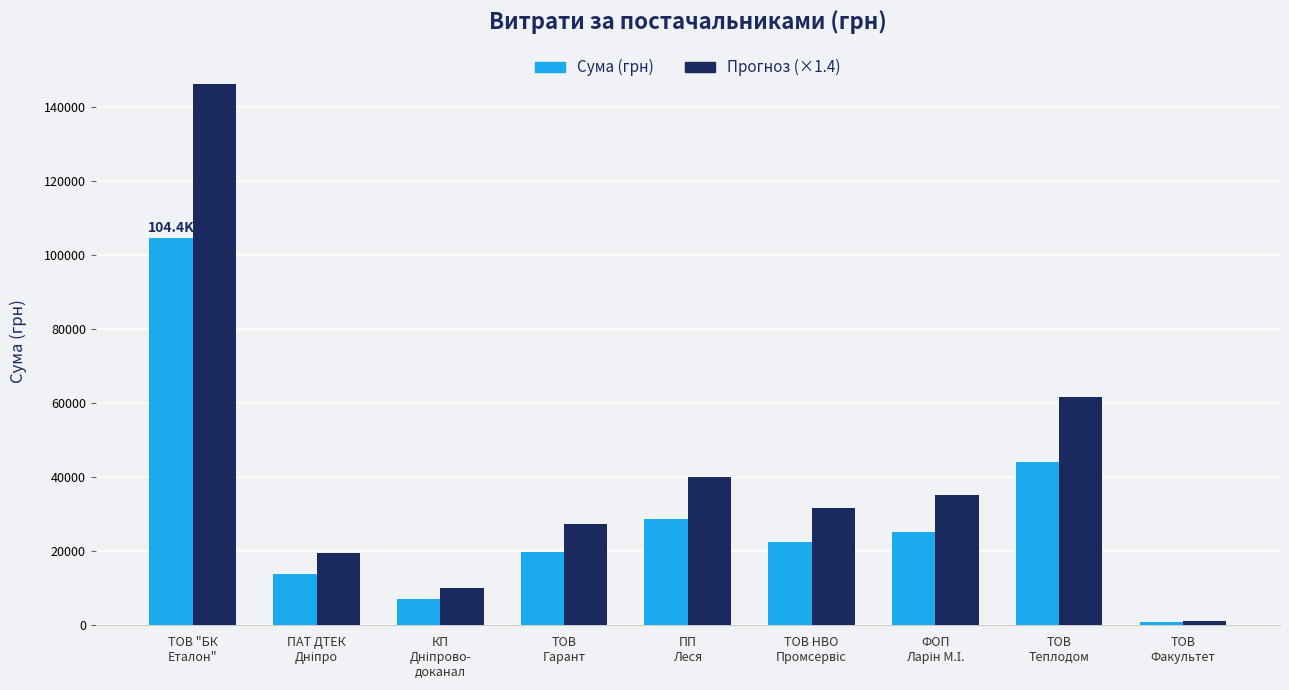

What is the difference between the maximum and minimum values in the Прогноз (×1.4) series?

145180.0